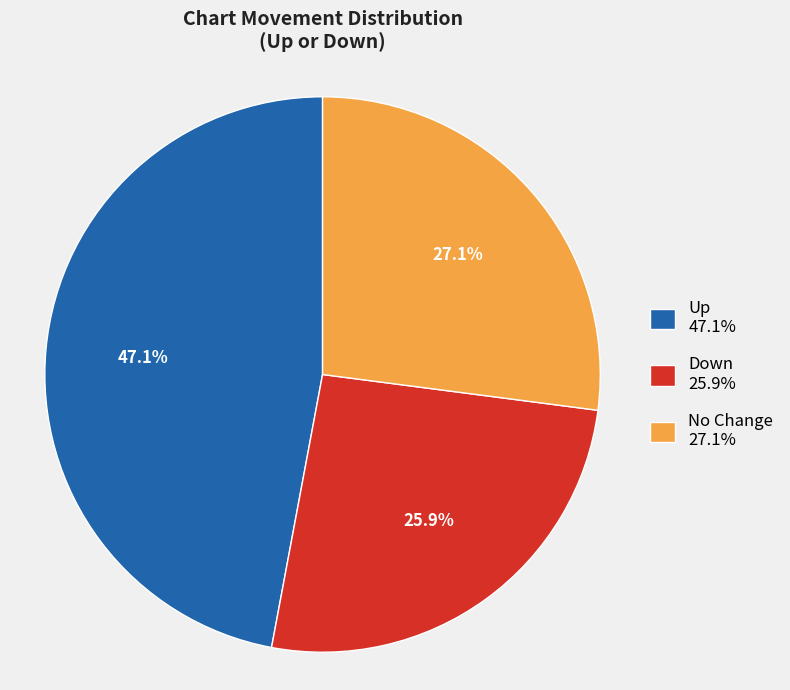

Do Up 47.1% and Down 25.9% together represent more than half of the pie?

Yes